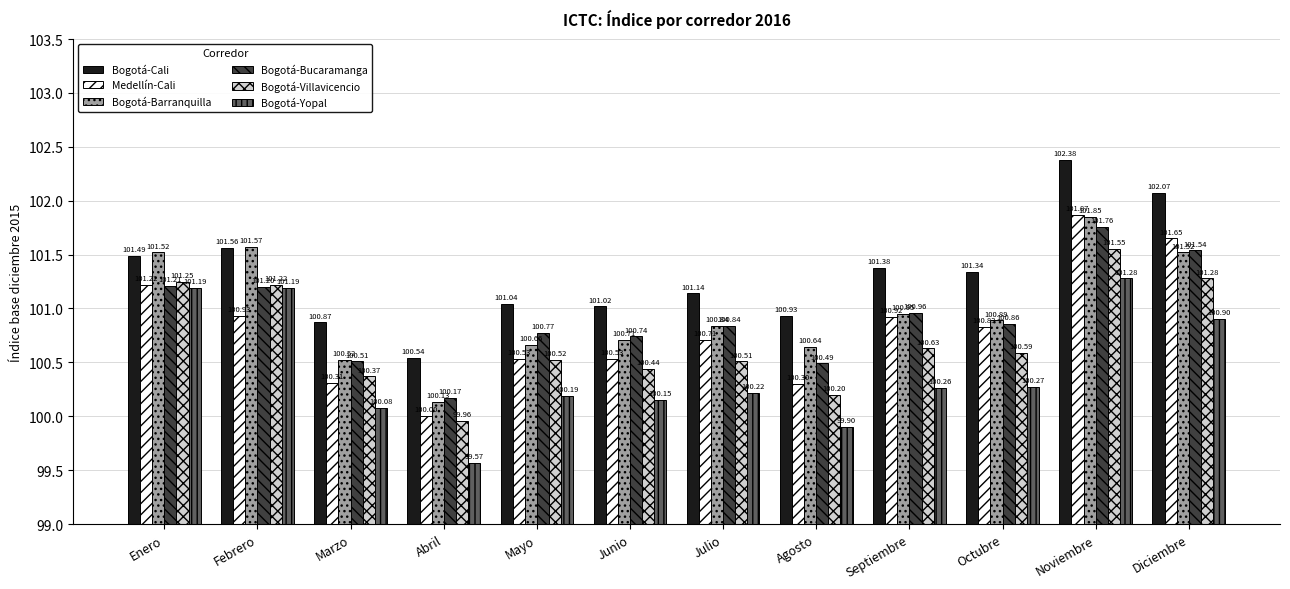

What is the spread (max minus min) of values at Enero?

0.3